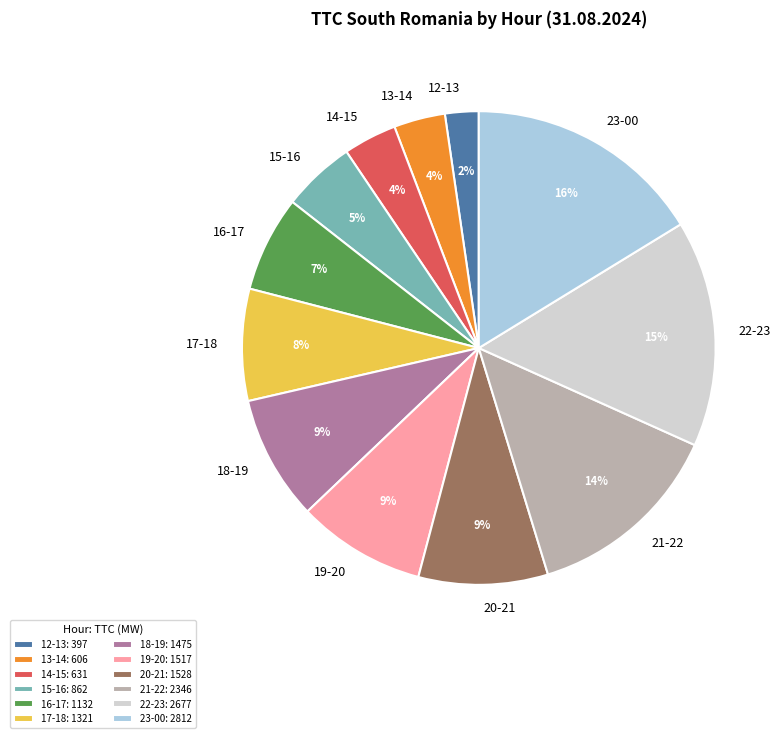

To the nearest percent, what is the average slice percentage?

8%